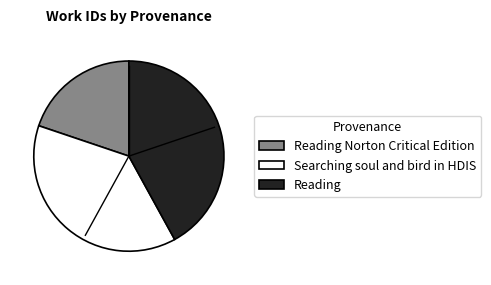

Is the sum of Reading Norton Critical Edition and Searching soul and bird in HDIS greater than half?

Yes